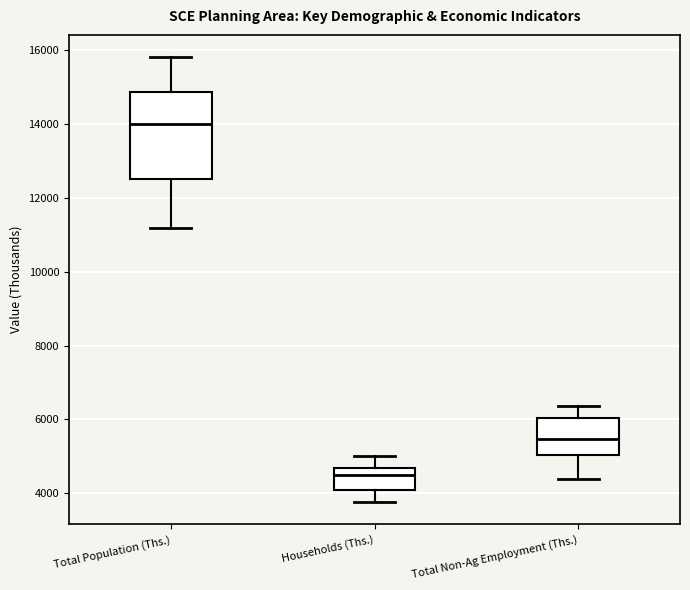

Reading left to right, read every box against the y-axis: the position of its median line, the range the box covers, and the ends of its whiskers. The values are not printed on the chart, so give them approximately, as read against the axis.

Total Population (Ths.): median 14000, box 12600 to 14800, whiskers 11200 to 15800
Households (Ths.): median 4600 (just below the box's upper edge), box 4000 to 4600, whiskers 3800 to 5000
Total Non-Ag Employment (Ths.): median 5400, box 5000 to 6000, whiskers 4400 to 6400